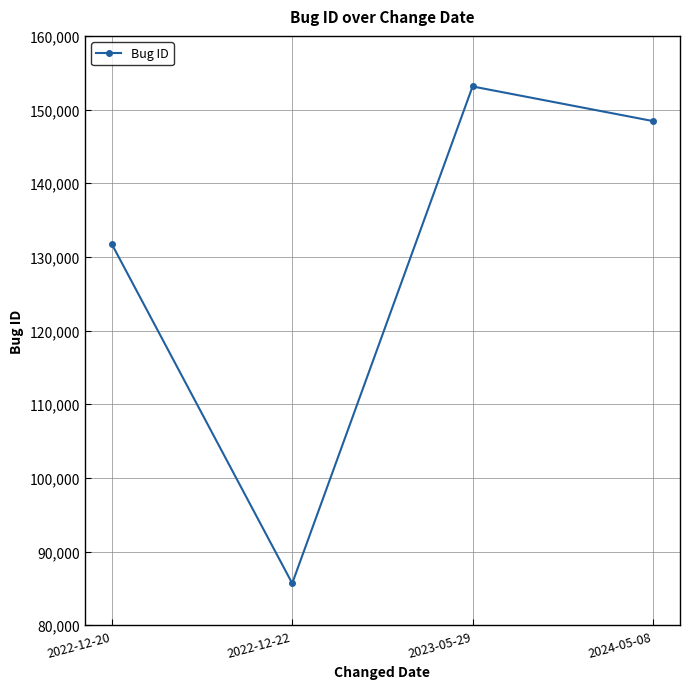

Read the value at 2023-05-29, to the nearest 50.

153150